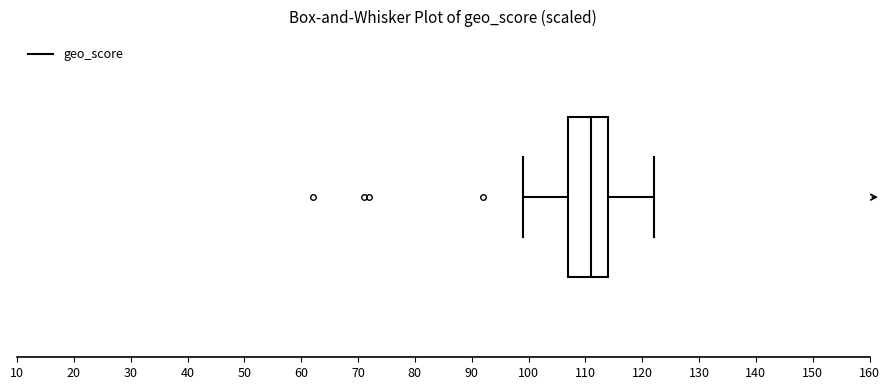

Transcribe this box plot: give where the median line is, the range the box spans, and where the two whiskers end, as read against the x-axis. The values are not printed on the chart, so give them approximately, as read against the axis.

median 111, box 107 to 114, whiskers 99 to 122